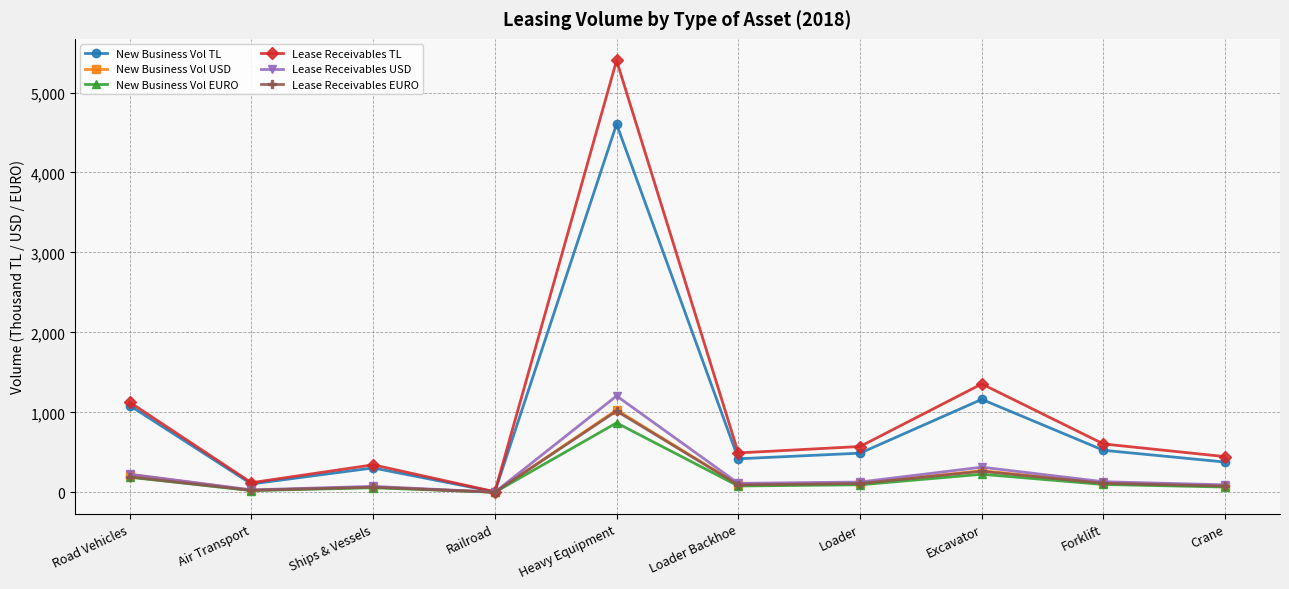

Between Railroad and Crane, which series saw the biggest shift?

Lease Receivables TL